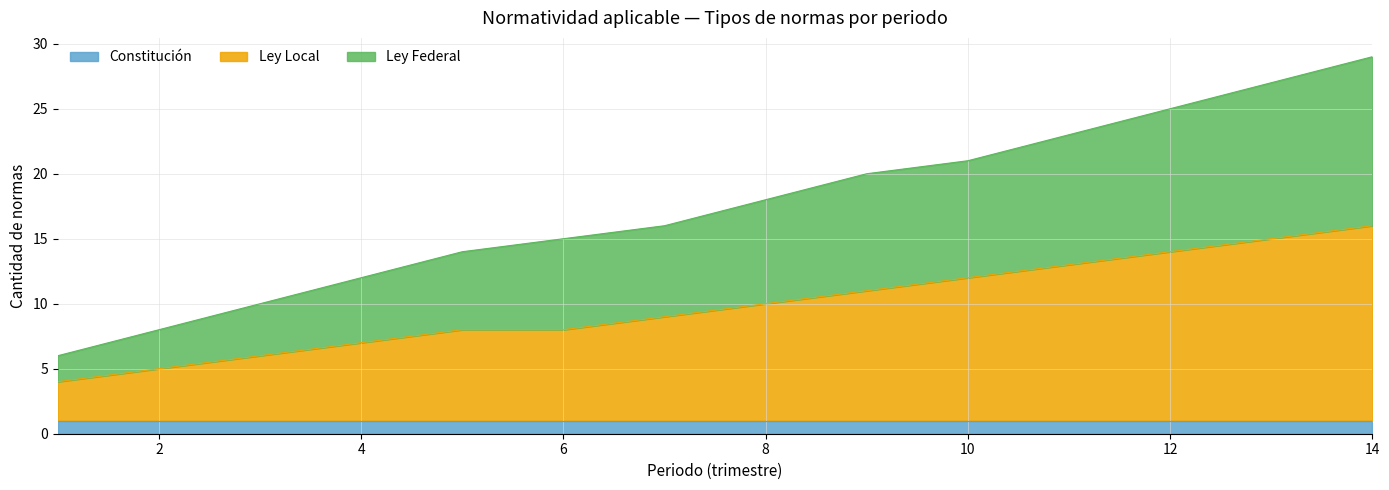

True or false: Ley Local has a value of 8 at 5.

True